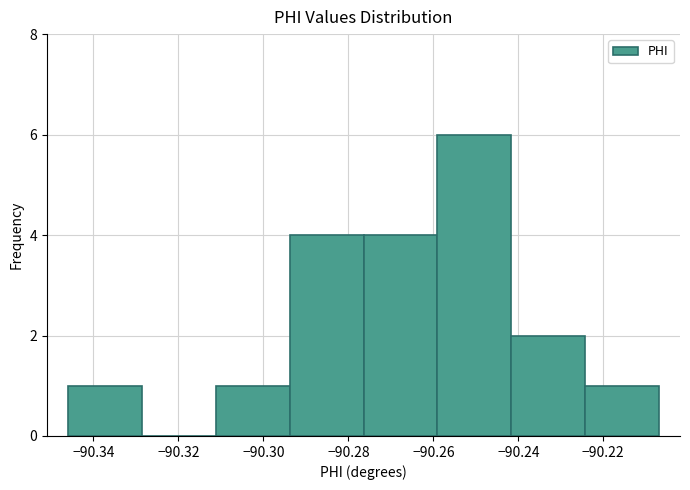

What is the height of the bar covering -90.294 to -90.276 on the x-axis? Neither the bar edges nor the heights are printed on the chart, so give them approximately, as read against the axes.

4